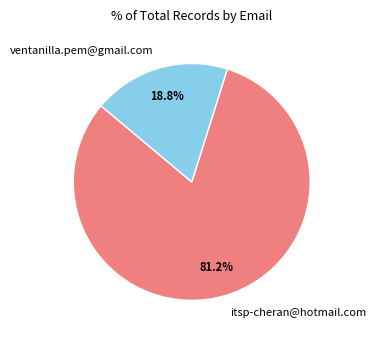

Which slice is the largest?

itsp-cheran@hotmail.com